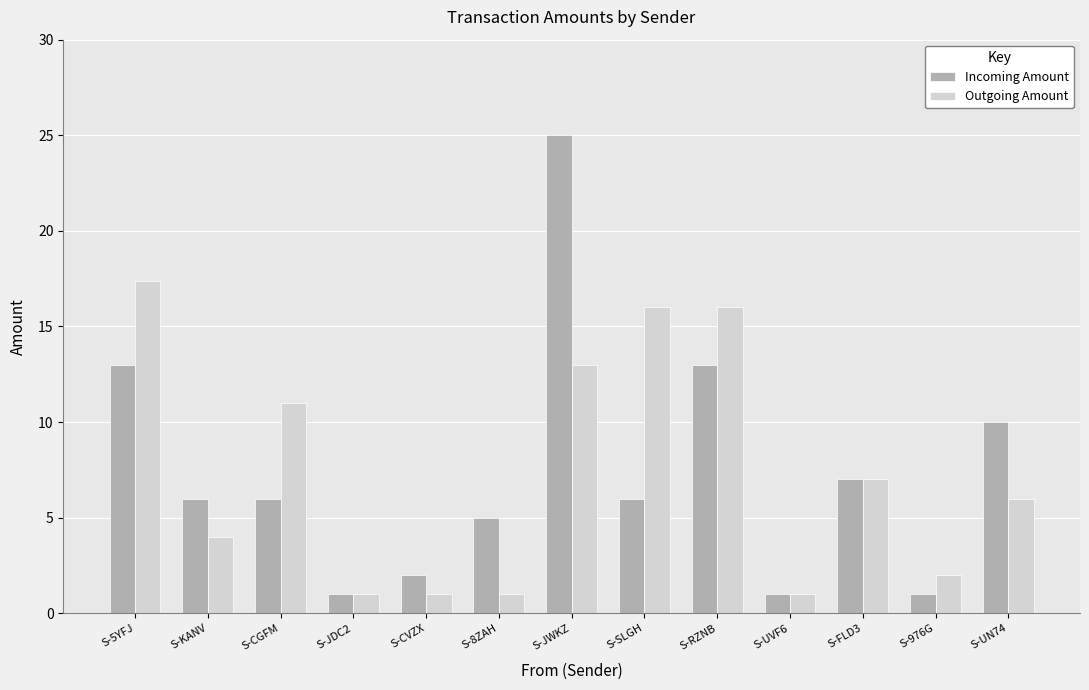

Reading left to right, transcribe all the data shown in this chart.

Incoming Amount: 13.0	6.0	6.0	1.0	2.0	5.0	25.0	6.0	13.0	1.0	7.0	1.0	10.0
Outgoing Amount: 17.4	4.0	11.0	1.0	1.0	1.0	13.0	16.0	16.0	1.0	7.0	2.0	6.0